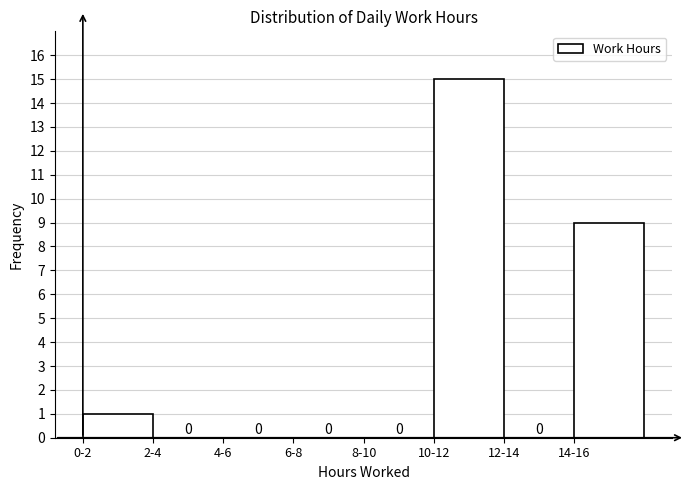

Reading left to right, transcribe all the data shown in this chart.

0-2=1	2-4=0	4-6=0	6-8=0	8-10=0	10-12=15	12-14=0	14-16=9